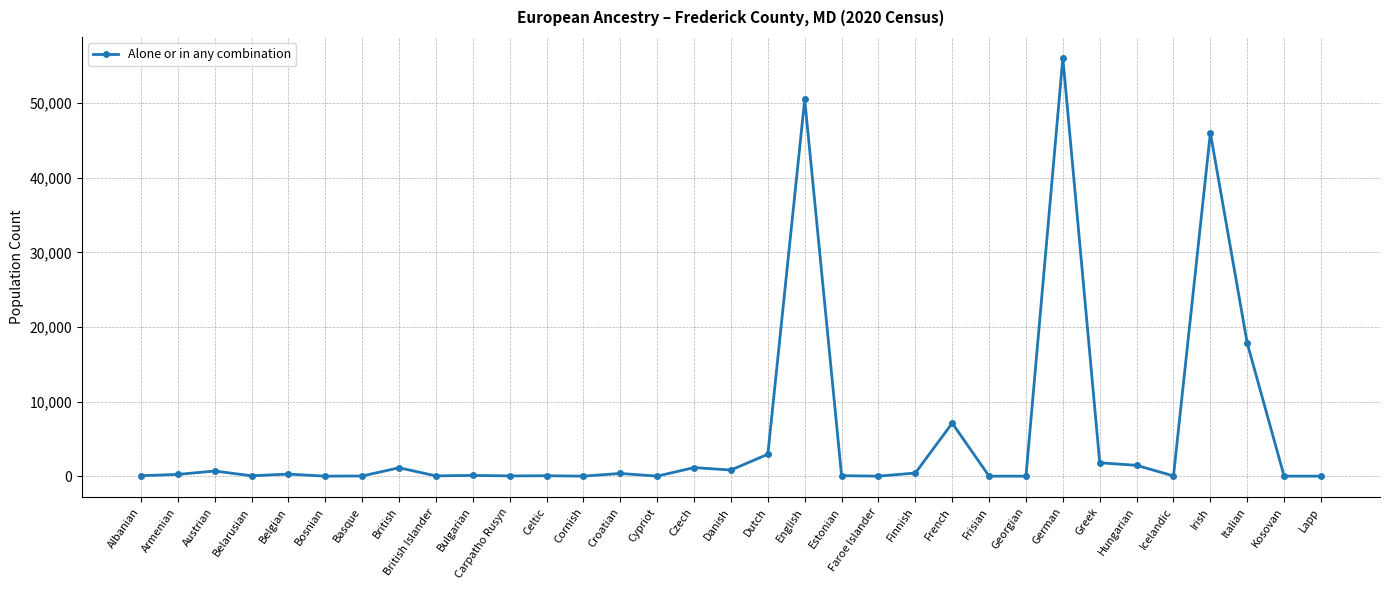

True or false: the data has more than 0 interior local peaks.

True